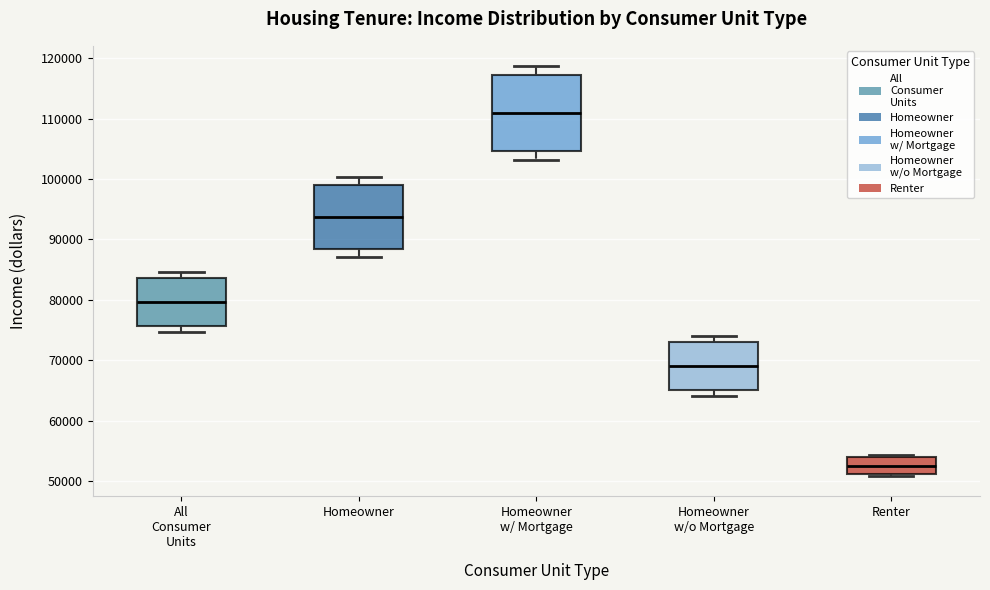

Comparing the boxes themselves (not the whiskers), which one is the tallest?

Homeowner w/ Mortgage